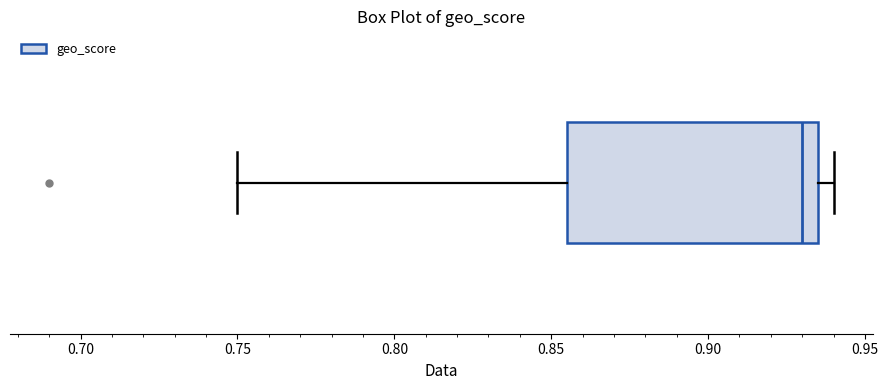

Read this box plot against the x-axis: the position of the median line, the range covered by the box, and the ends of both whiskers. The values are not printed on the chart, so give them approximately, as read against the axis.

median 0.930, box 0.855 to 0.935, whiskers 0.750 to 0.940